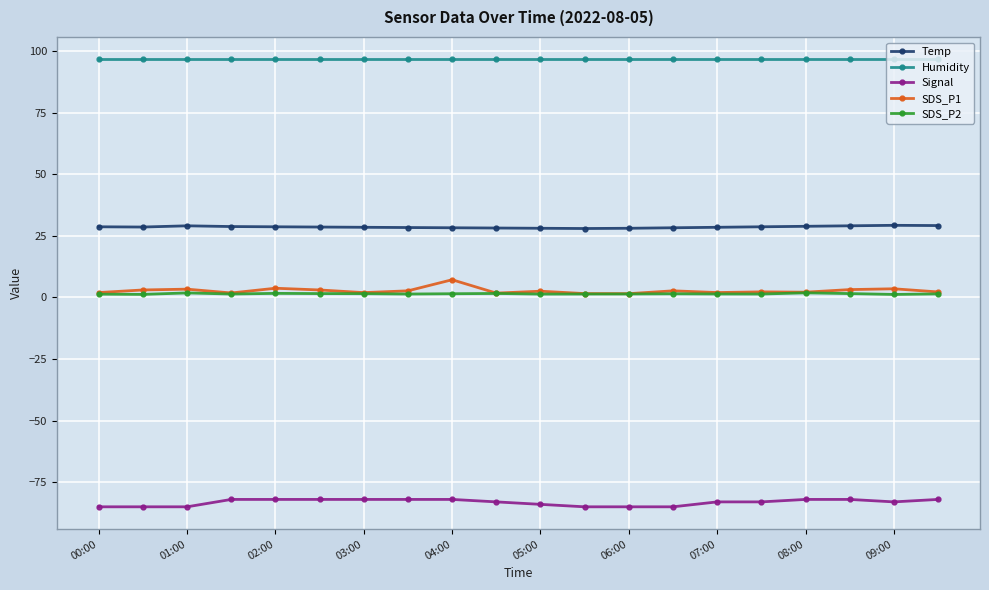

Count the number of data series in this chart.

5